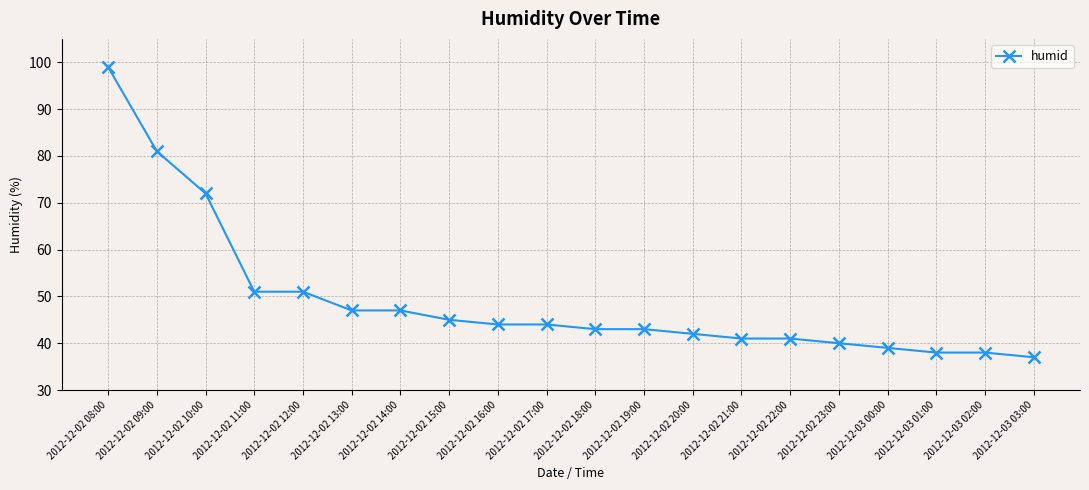

The chart shows a value of 51 at 2012-12-02 11:00. True or false?

True